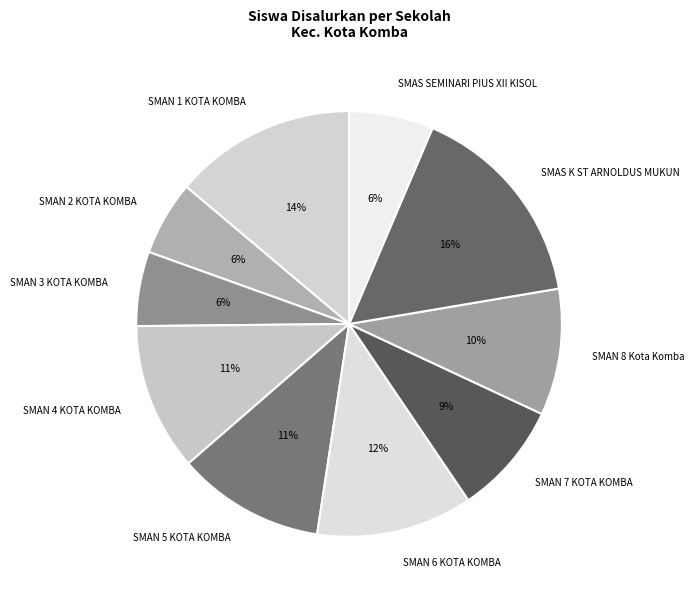

Which slice is the largest?

SMAS K ST ARNOLDUS MUKUN